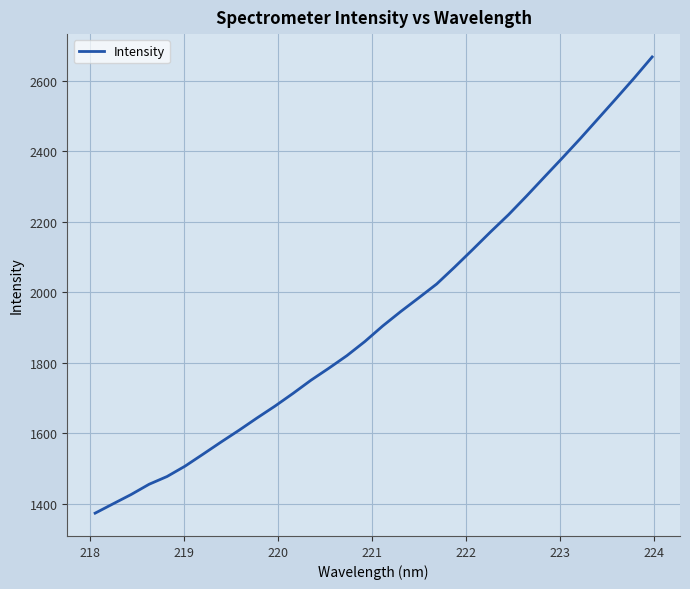

What is the maximum value shown in the chart?

2667.6